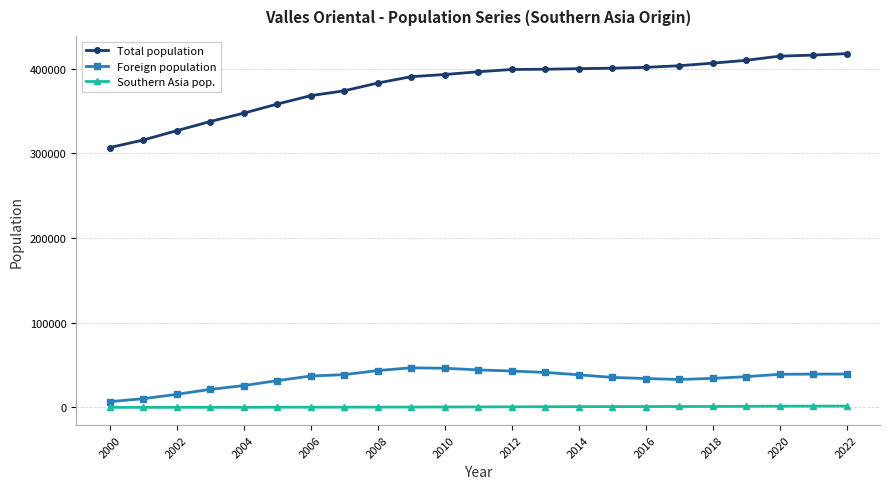

What is the smallest value displayed?

53